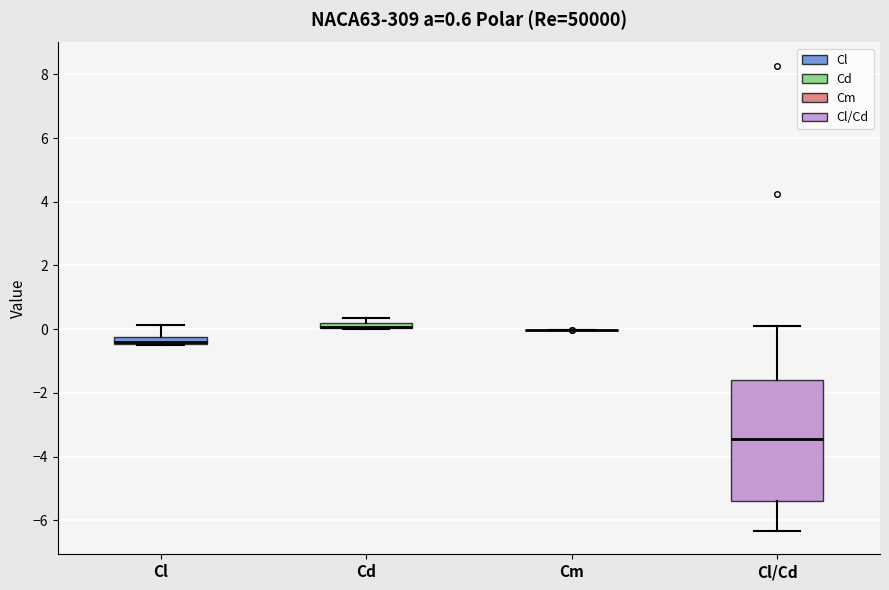

Comparing the boxes themselves (not the whiskers), which one is the tallest?

Cl/Cd